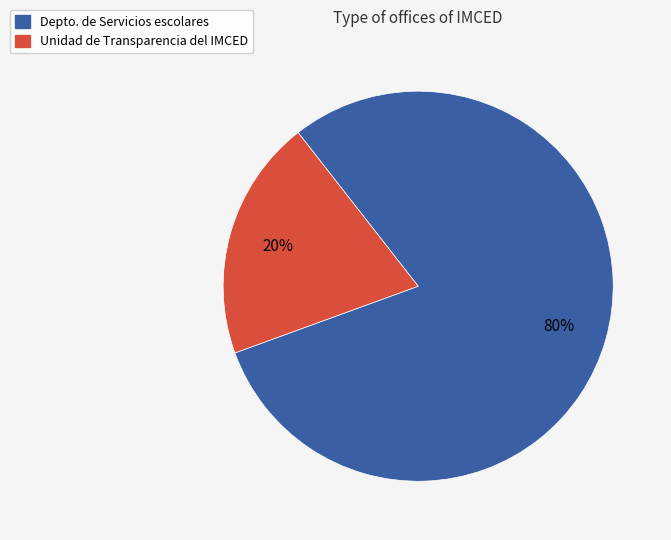

Count the number of slices in the pie.

2